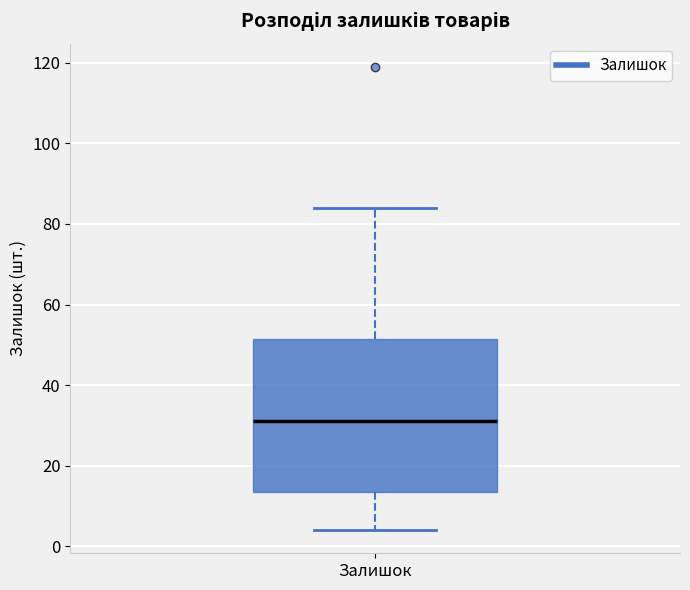

Read this box plot against the y-axis: the position of the median line, the range covered by the box, and the ends of both whiskers. The values are not printed on the chart, so give them approximately, as read against the axis.

median 32, box 14 to 52, whiskers 4 to 84